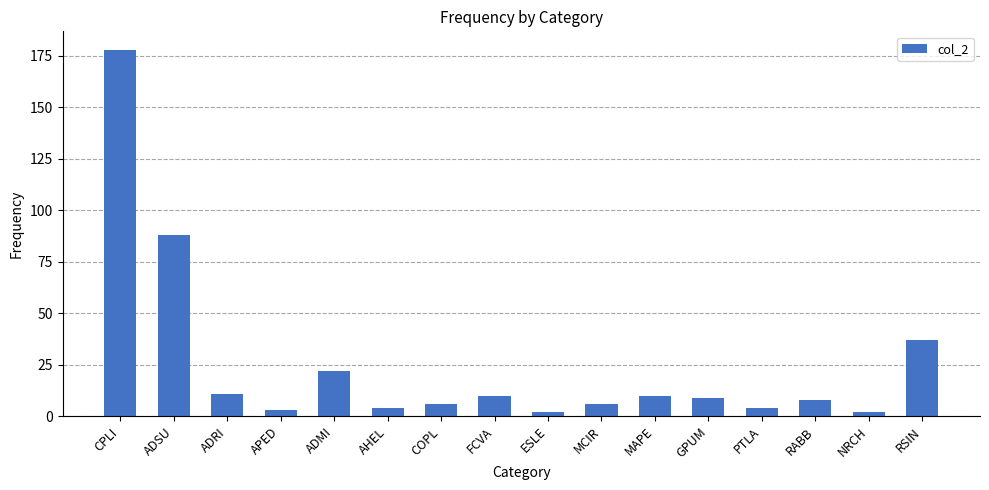

What is the average value?

25